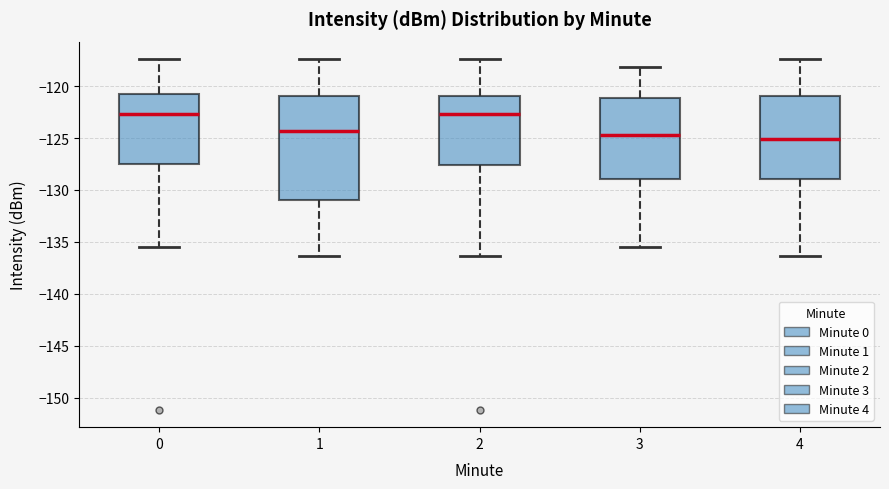

Where is the lower edge of the box at x = 2 on the y-axis? The values are not printed on the chart, so give them approximately, as read against the axis.

-127.5